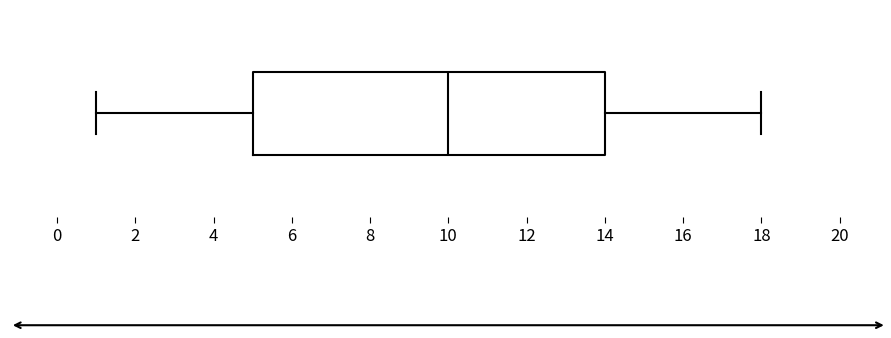

Read this box plot against the x-axis: the position of the median line, the range covered by the box, and the ends of both whiskers. The values are not printed on the chart, so give them approximately, as read against the axis.

median 10, box 5 to 14, whiskers 1 to 18